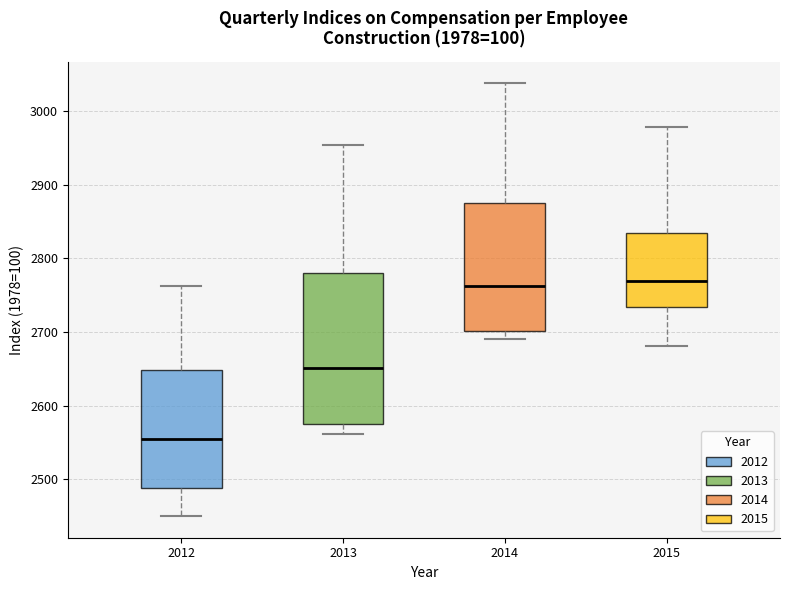

Comparing the boxes themselves (not the whiskers), which one is the tallest?

2013